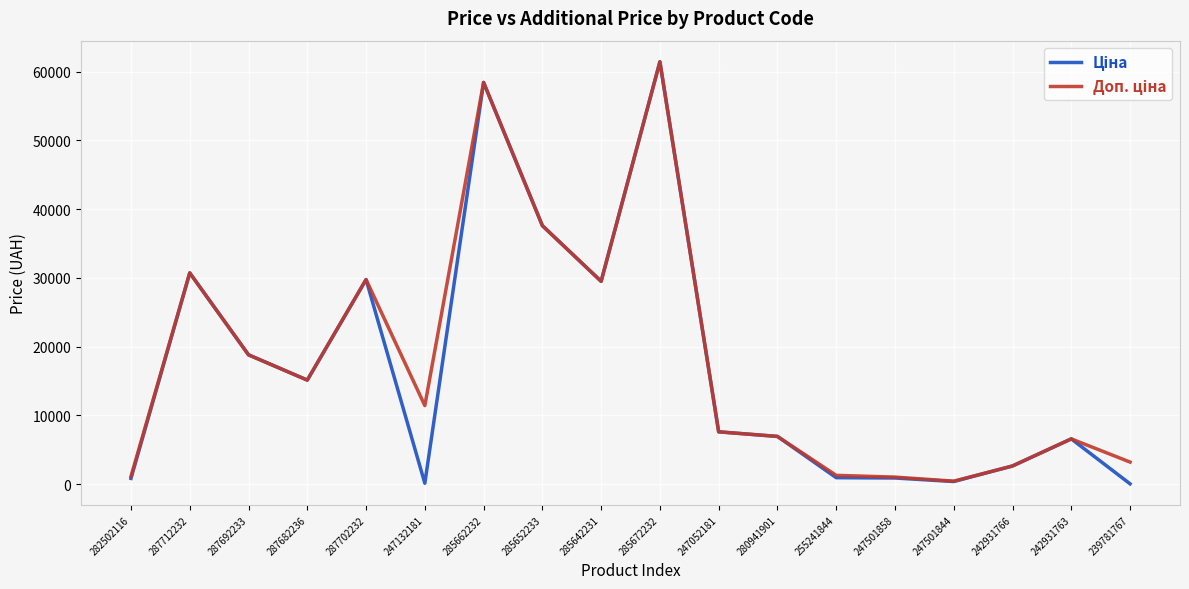

What is the greatest value displayed?

61434.3